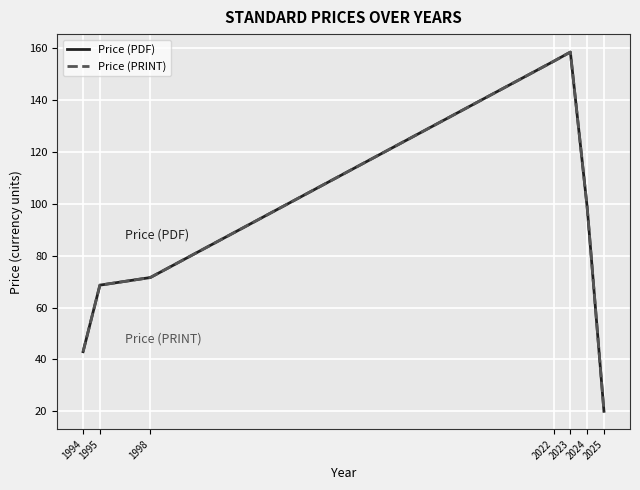

Does the chart display data point markers on the line(s)?

No